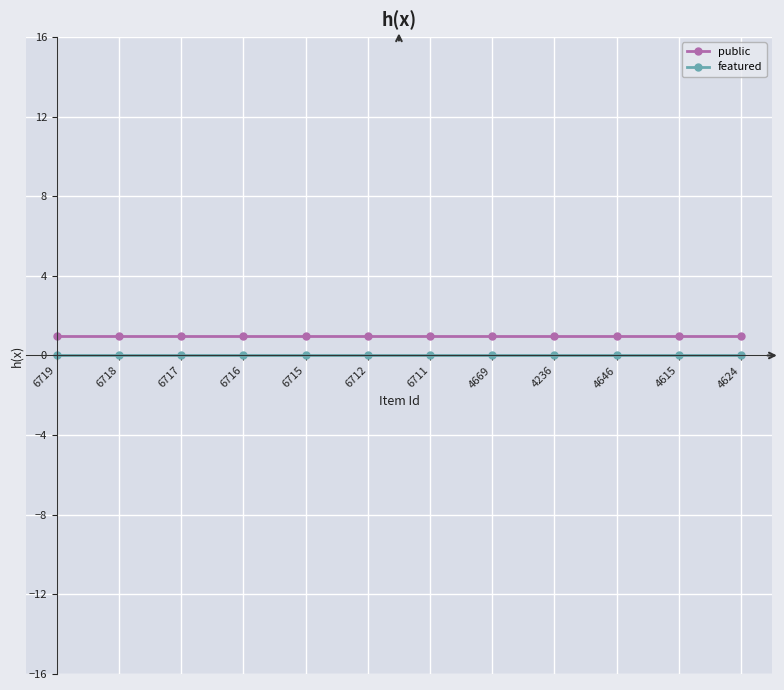

What is the label of the 8th point from the left?

4669